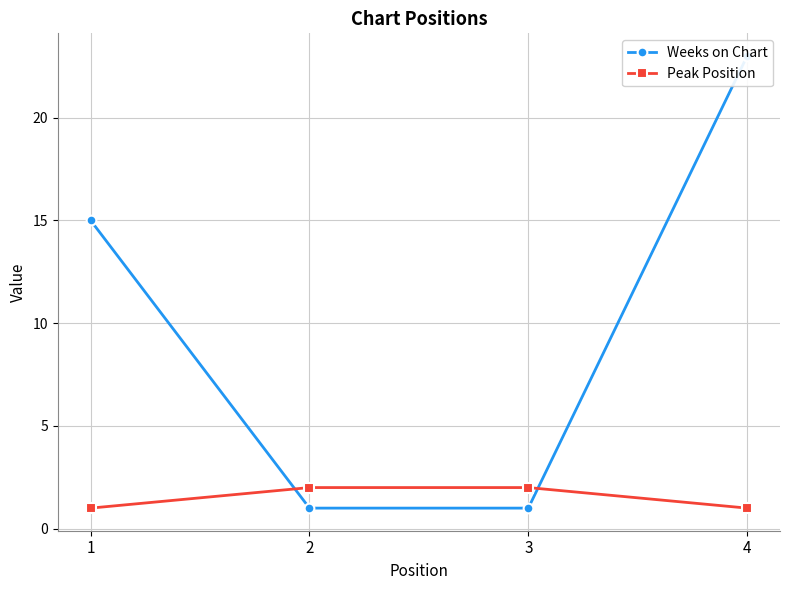

What is the minimum value shown in the chart?

1